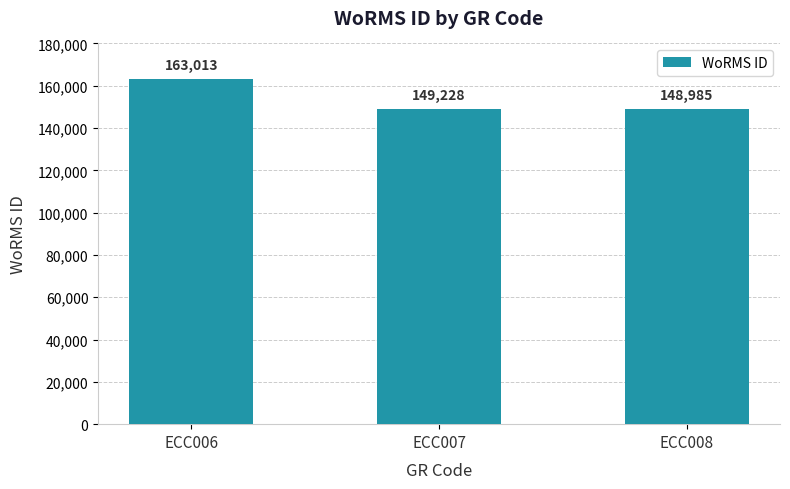

Are the bars grouped side by side (vs. stacked)?

No